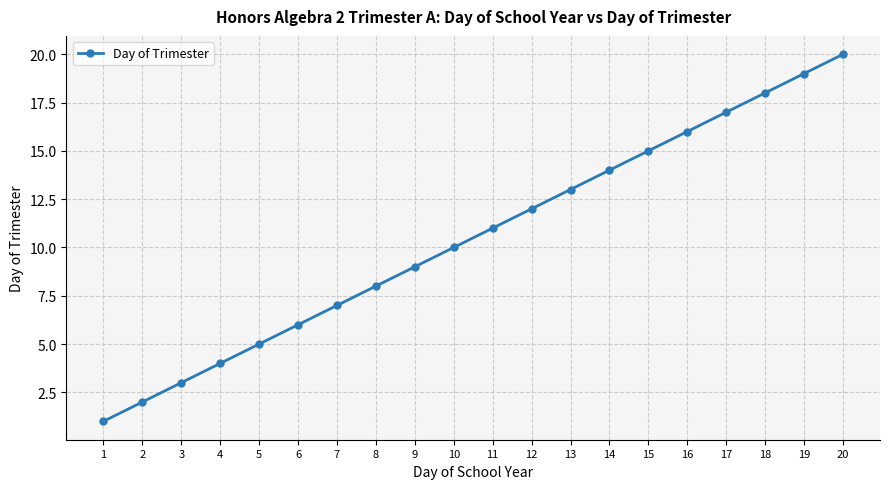

Reading left to right, extract all data points from this chart.

1=1	2=2	3=3	4=4	5=5	6=6	7=7	8=8	9=9	10=10	11=11	12=12	13=13	14=14	15=15	16=16	17=17	18=18	19=19	20=20